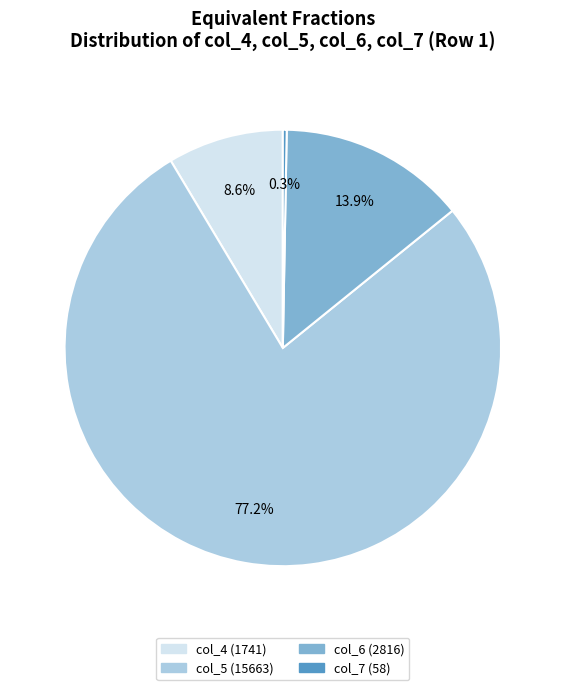

Is there any slice that represents more than half of the pie?

Yes